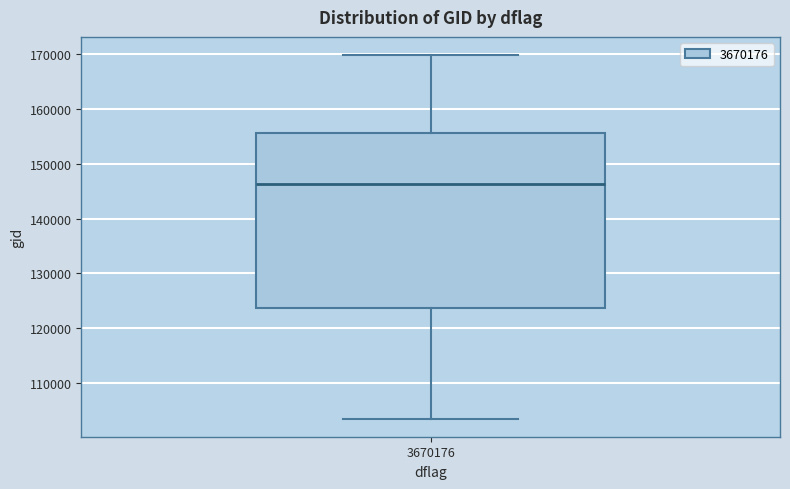

Where is the lower edge of the box at x = 3670176 on the y-axis? The values are not printed on the chart, so give them approximately, as read against the axis.

124000